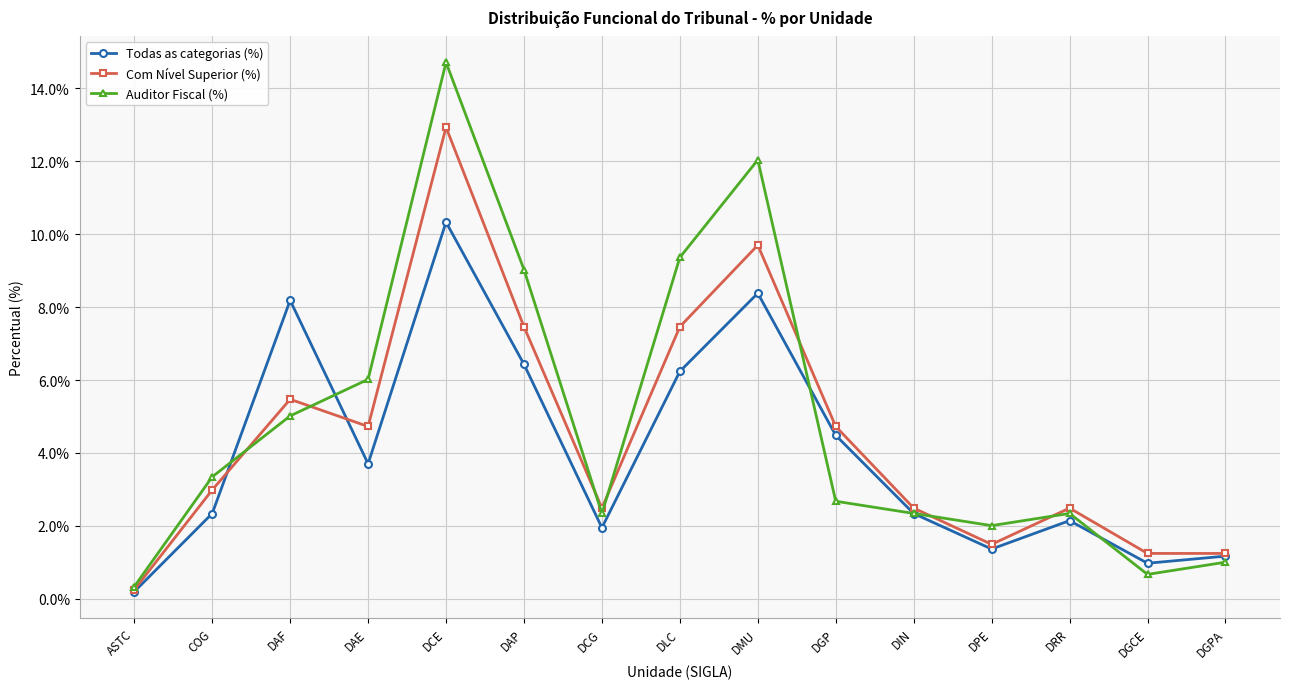

Does the chart display data point markers on the line(s)?

Yes